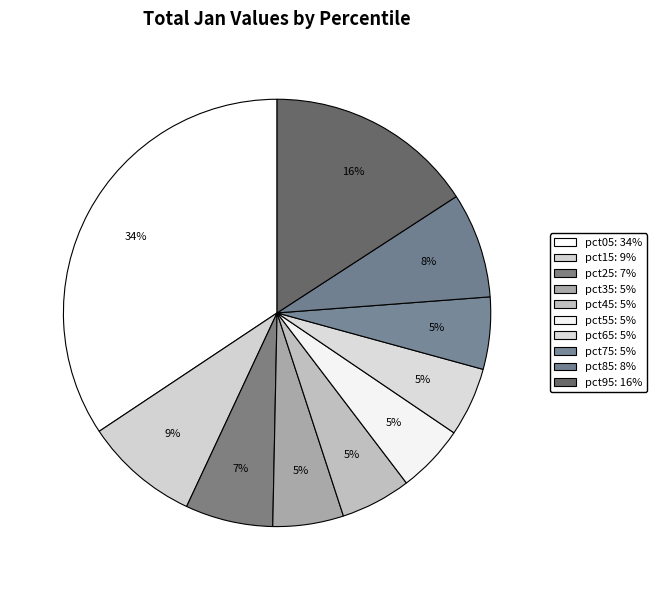

Is pct05 the majority of the pie?

No